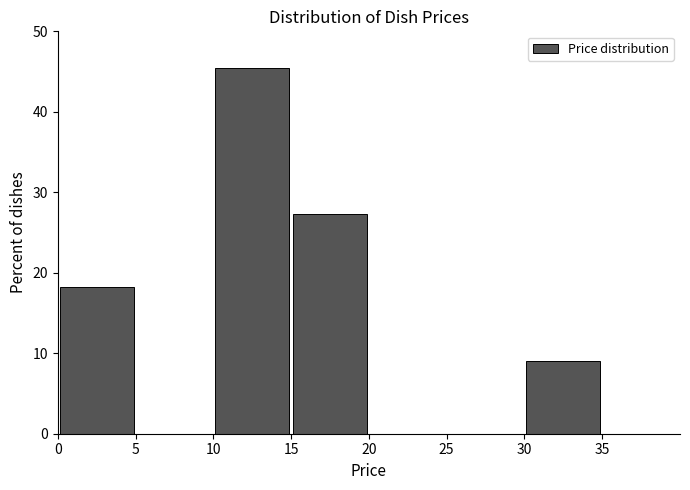

Which range on the x-axis has the tallest bar?

10 to 15